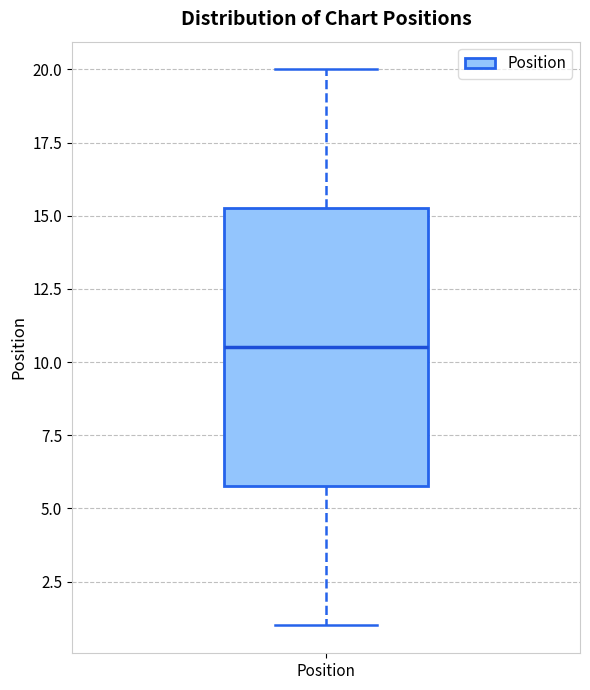

Read this box plot against the y-axis: the position of the median line, the range covered by the box, and the ends of both whiskers. The values are not printed on the chart, so give them approximately, as read against the axis.

median 10.5, box 6.0 to 15.5, whiskers 1.0 to 20.0